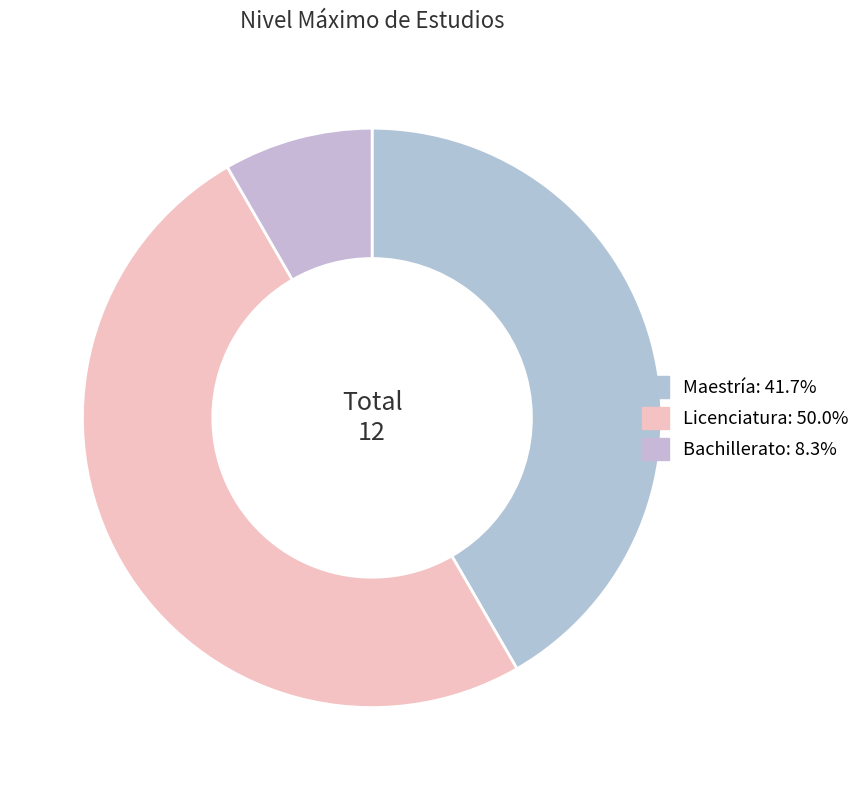

What is the smallest slice in the pie chart?

Bachillerato